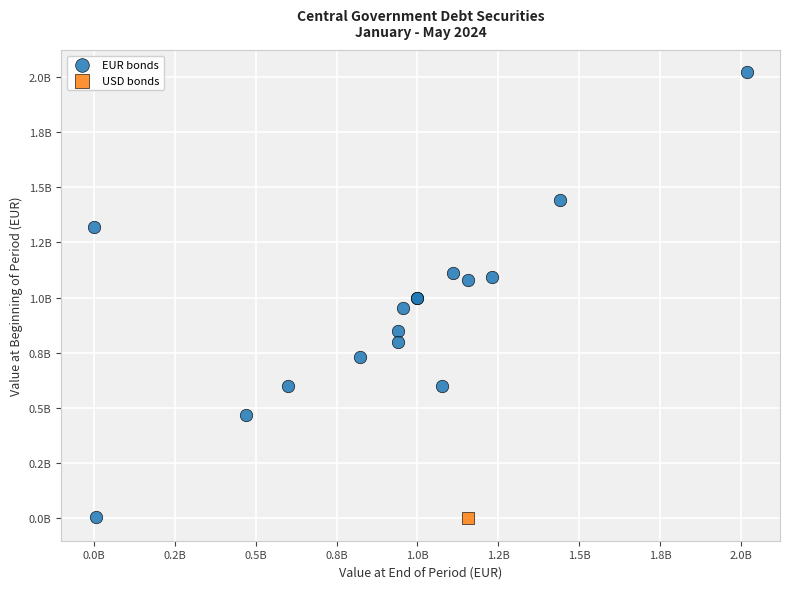

What are all the series names shown in the legend?

EUR bonds, USD bonds